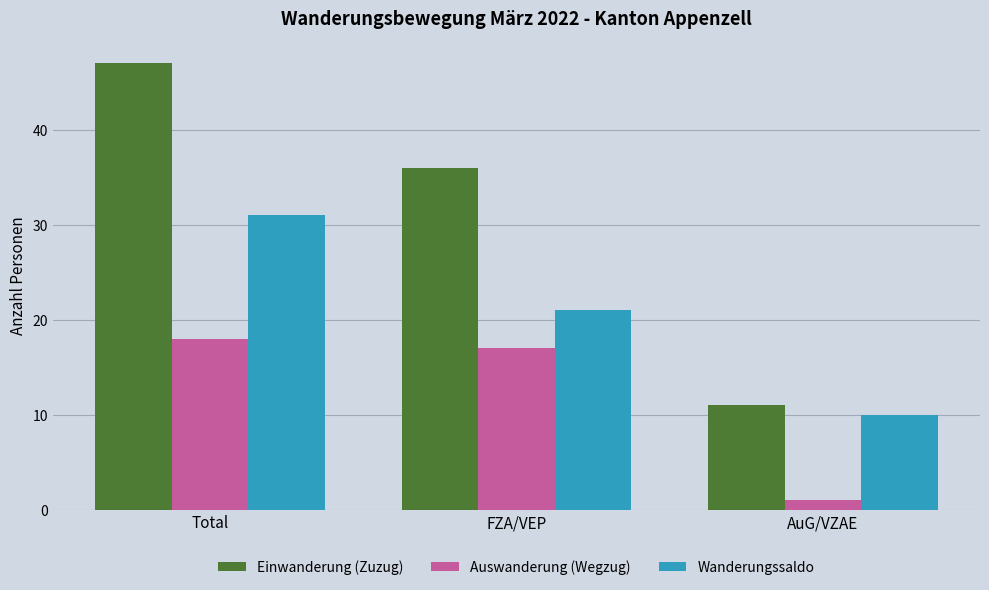

At which label does Einwanderung (Zuzug) first exceed 36?

Total